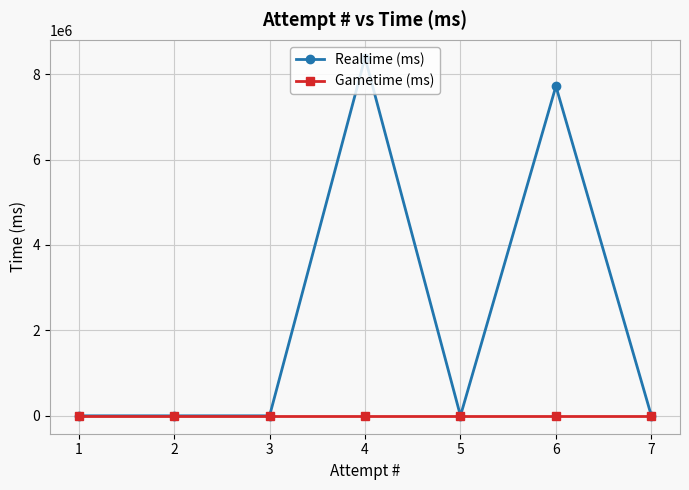

The Realtime (ms) series shows 8383278 at 4. True or false?

True